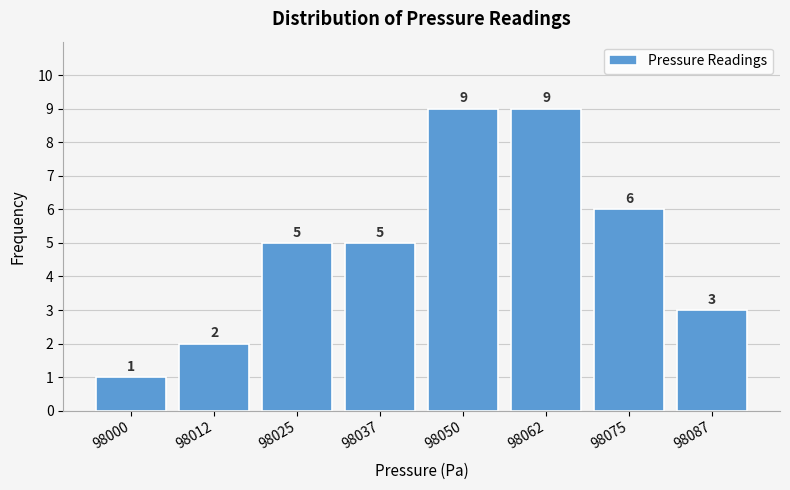

Reading right to left, what are all the values shown in this chart?

3	6	9	9	5	5	2	1